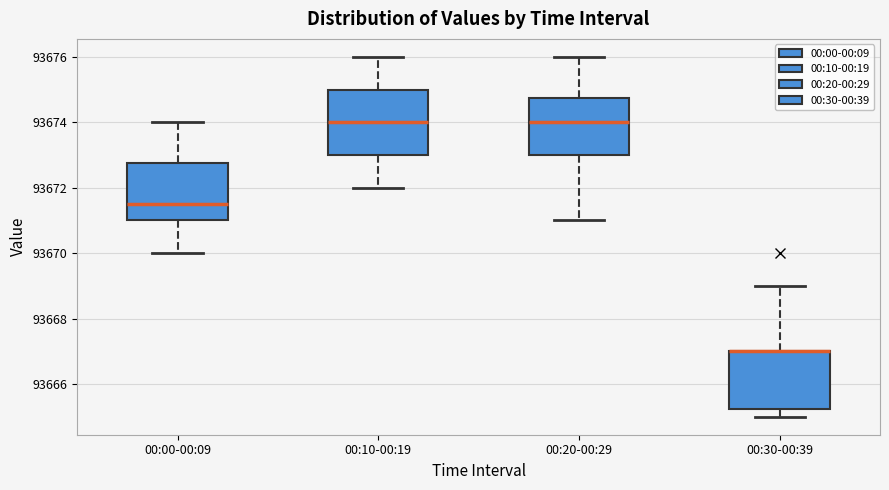

Where is the upper edge of the box for 00:20-00:29 on the y-axis? The values are not printed on the chart, so give them approximately, as read against the axis.

93674.8